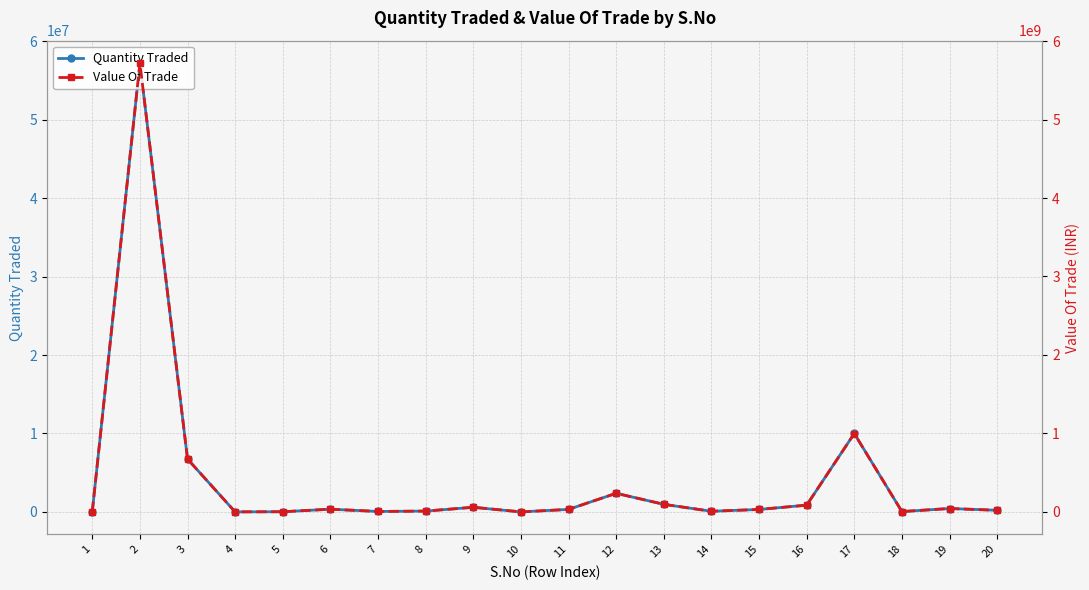

True or false: Value Of Trade and Quantity Traded intersect in this chart.

False